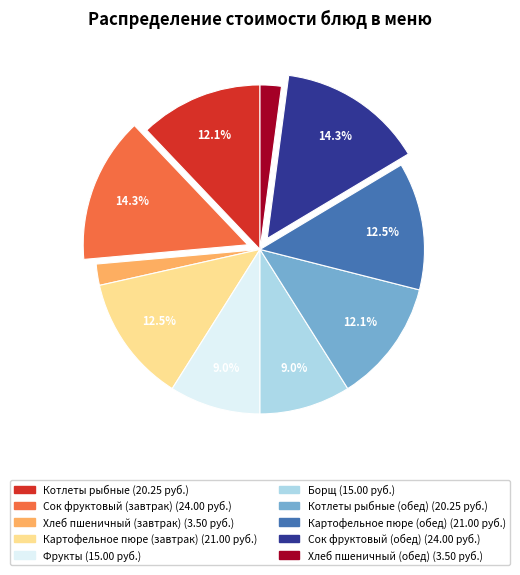

Does any single category account for the majority?

No